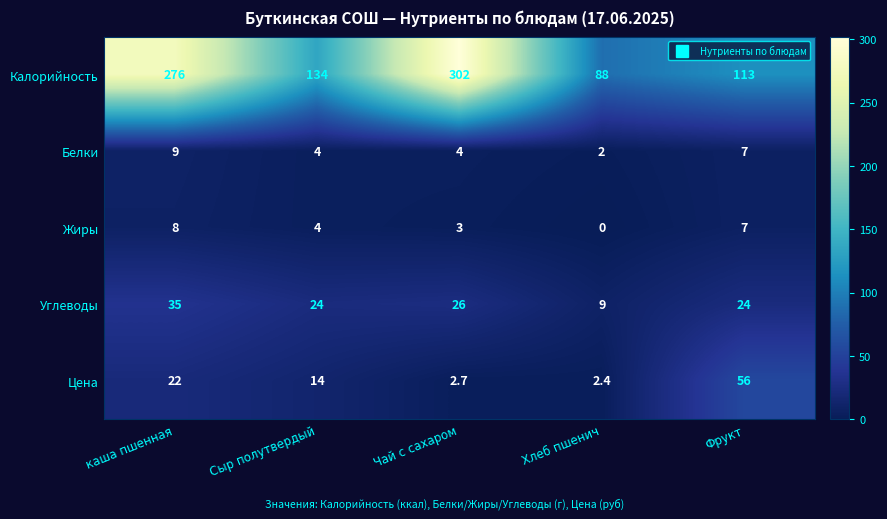

The Белки series shows 2.4 at Чай с сахаром. True or false?

False